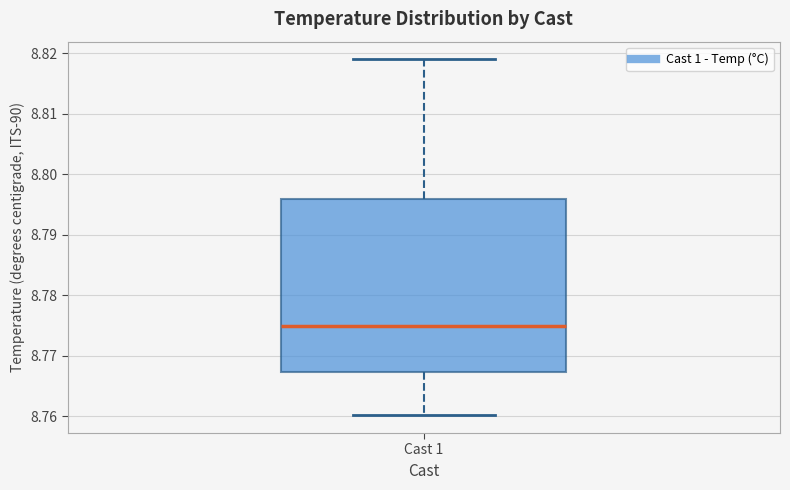

Read this box plot against the y-axis: the position of the median line, the range covered by the box, and the ends of both whiskers. The values are not printed on the chart, so give them approximately, as read against the axis.

median 8.775, box 8.767 to 8.796, whiskers 8.760 to 8.819